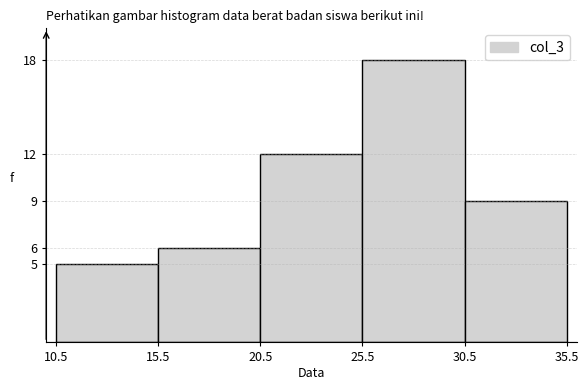

Which range on the x-axis has the tallest bar?

25.5 to 30.5